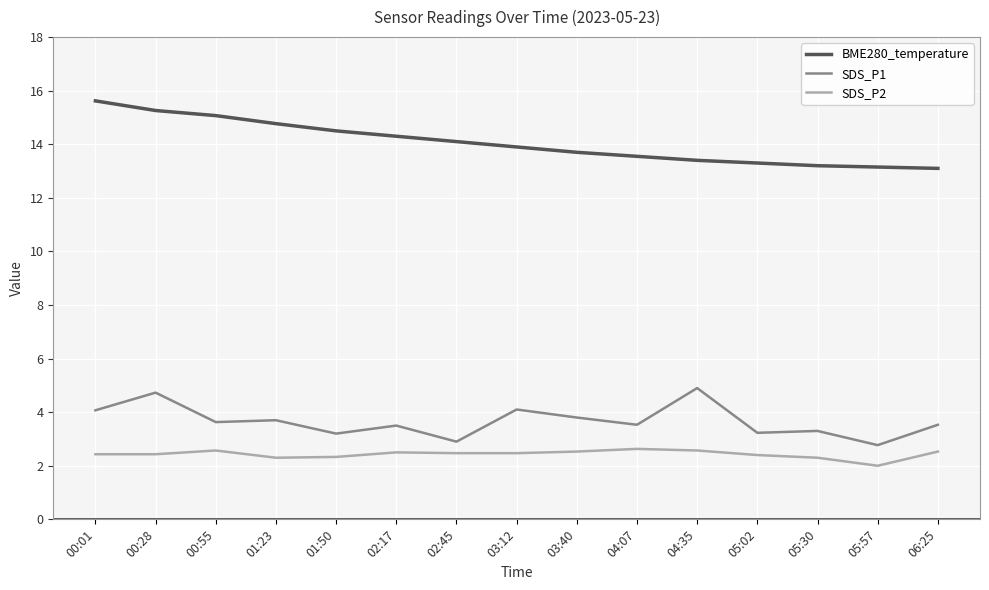

What is the sum of the SDS_P2 values at 04:35 and 05:30?

4.9